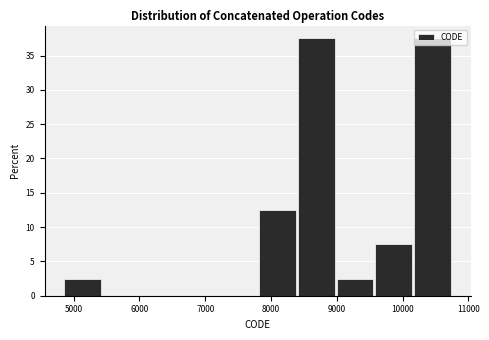

Reading left to right, list every bar in this chart as the range it spans on the x-axis followed by its height. Neither the bar edges nor the heights are printed on the chart, so give them approximately, as read against the axes.

4800 to 5400: 2.5
5400 to 6000: 0
6000 to 6600: 0
6600 to 7200: 0
7200 to 7800: 0
7800 to 8400: 12.5
8400 to 9000: 37.5
9000 to 9600: 2.5
9600 to 10200: 7.5
10200 to 10800: 37.5